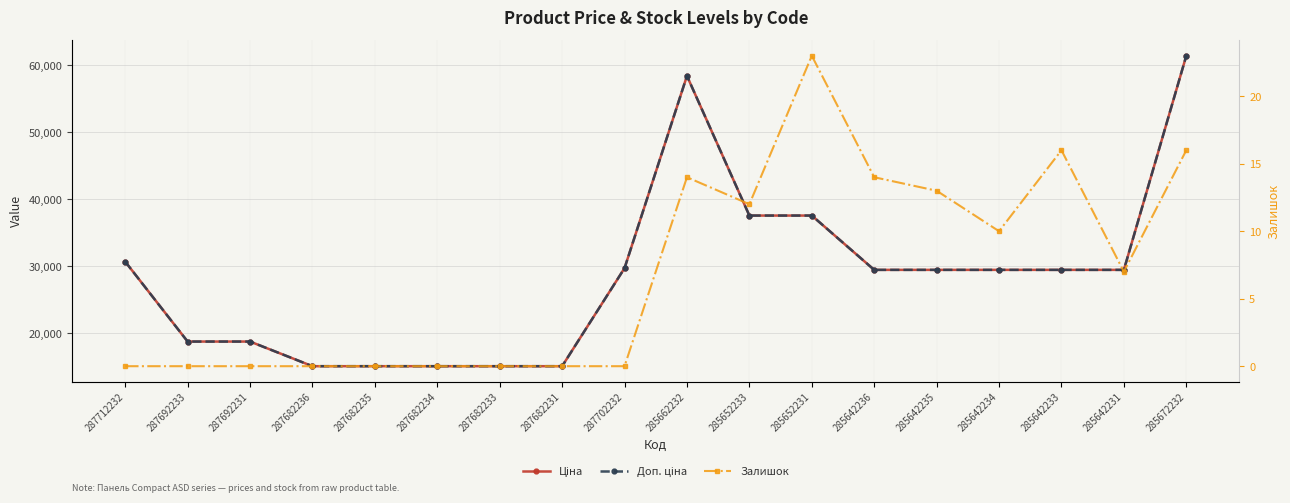

What is the label of the 6th point from the left?

287682234